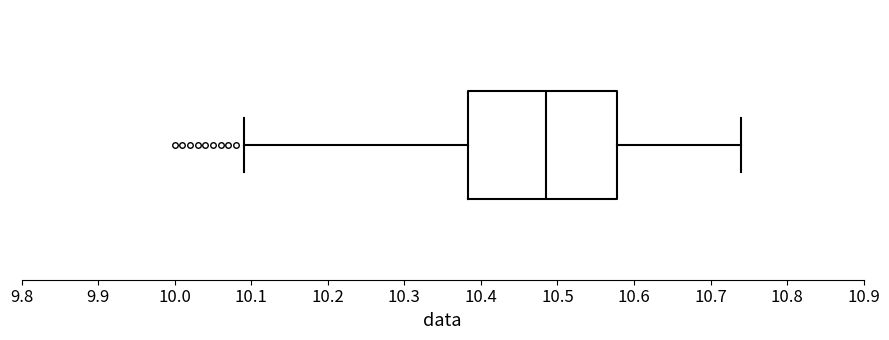

Read this box plot against the x-axis: the position of the median line, the range covered by the box, and the ends of both whiskers. The values are not printed on the chart, so give them approximately, as read against the axis.

median 10.49, box 10.38 to 10.58, whiskers 10.09 to 10.74